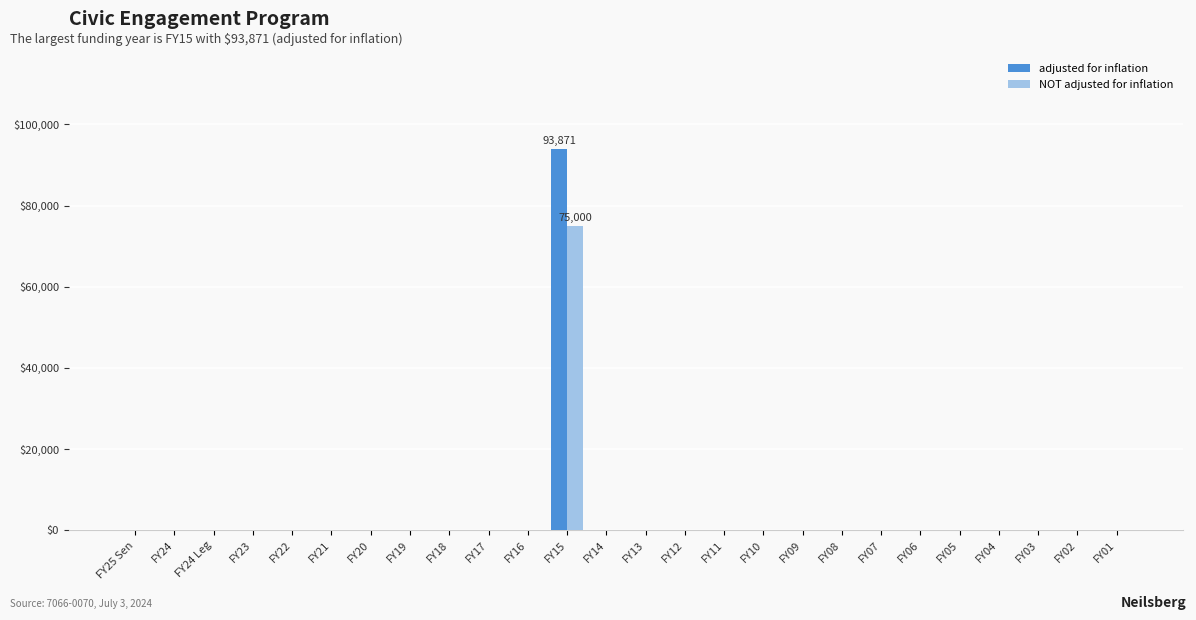

What is the highest value of the adjusted for inflation series?

93871